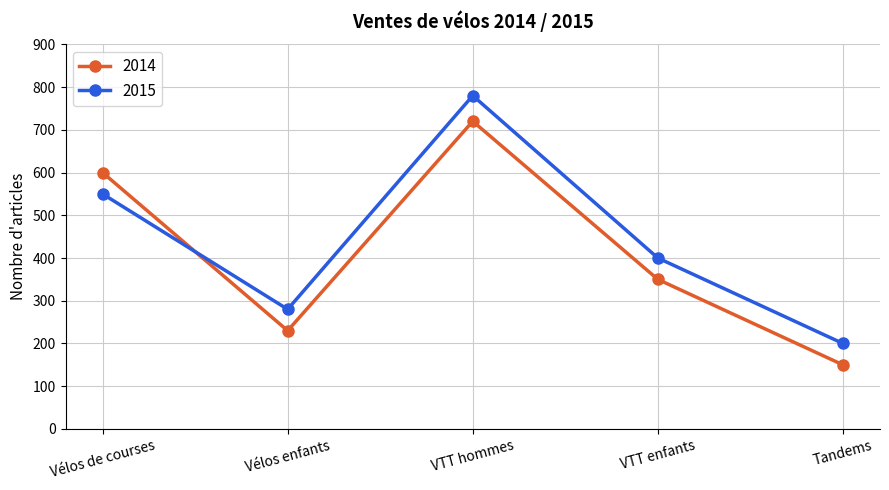

The value of 2014 at VTT enfants is 476. True or false?

False